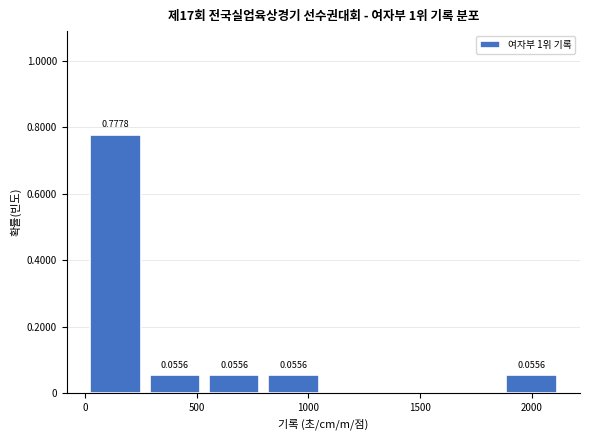

Over which range of the x-axis is the bar tallest?

0 to 250